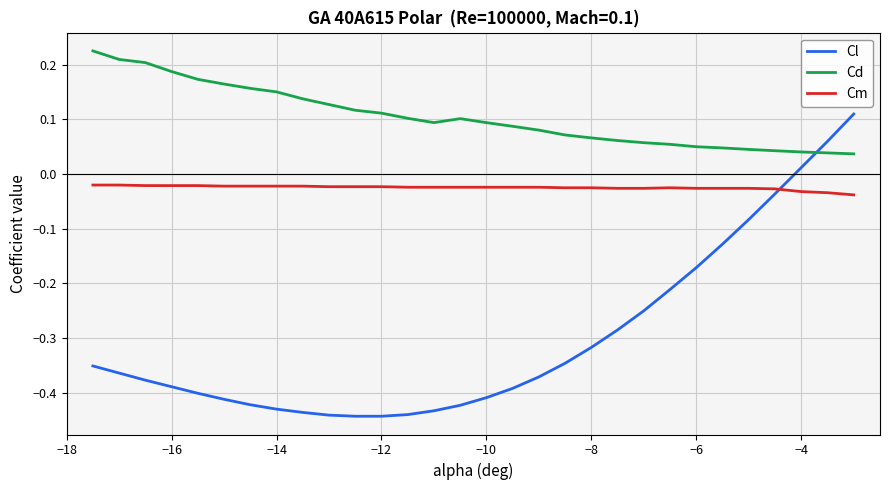

Is this an area chart (filled region under the line)?

No